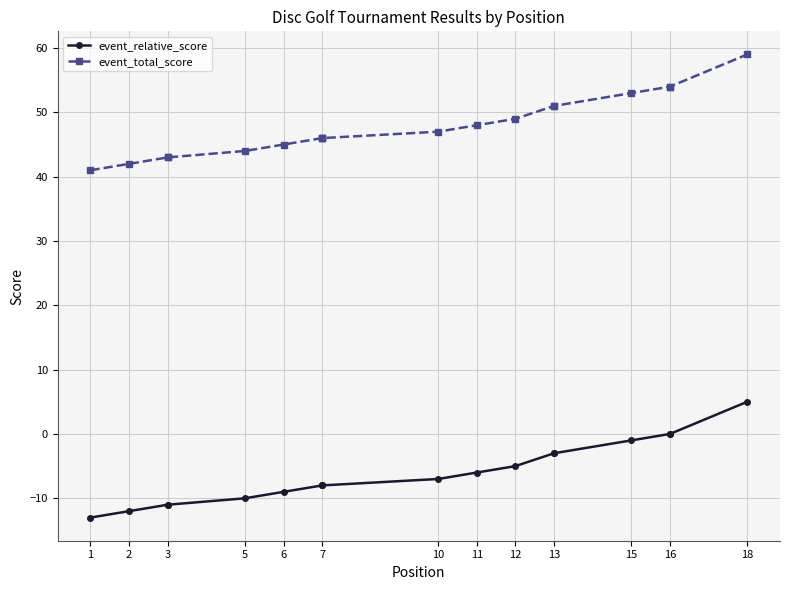

Is this an area chart (filled region under the line)?

No